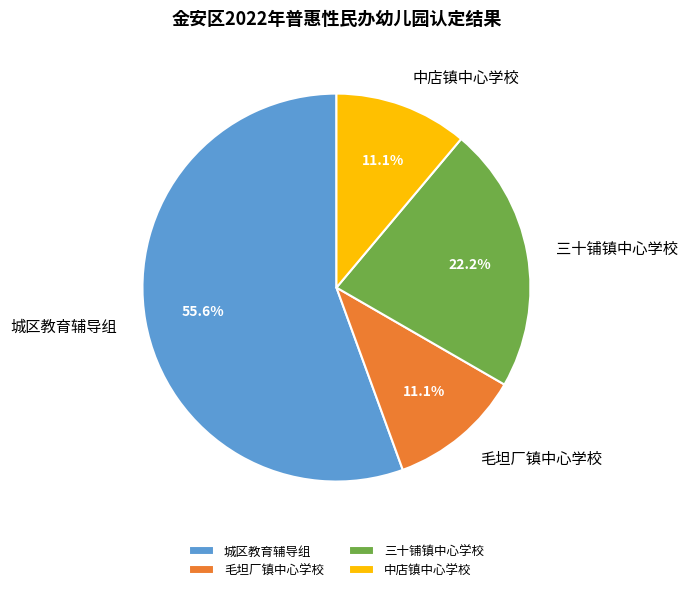

How many segments does this pie chart have?

4